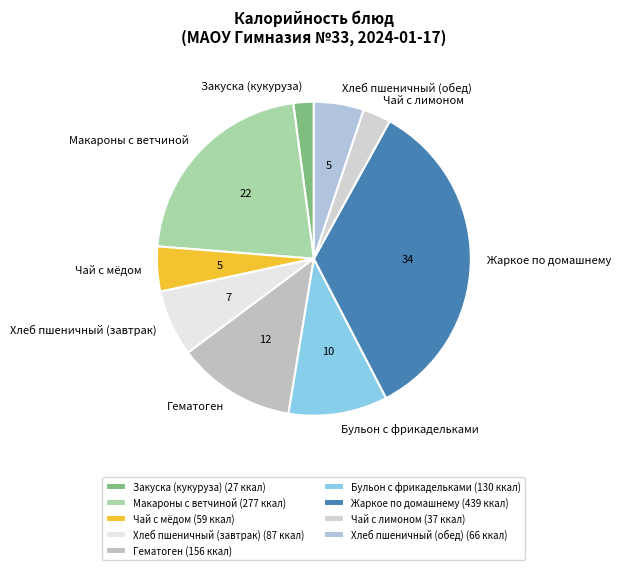

What is the largest slice in the pie chart?

Жаркое по домашнему